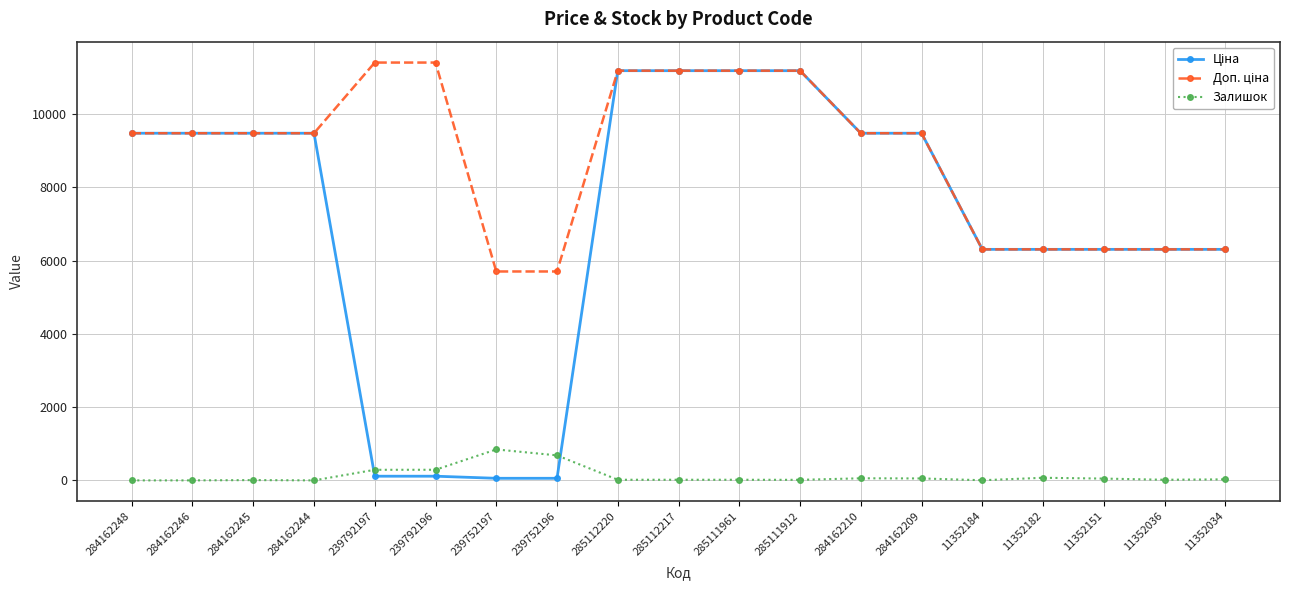

What is the label of the 10th point from the right?

285112217